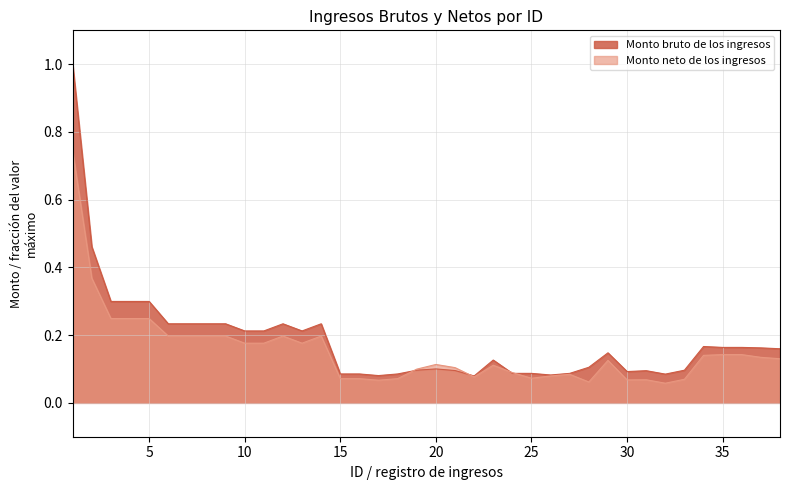

Is the value of Monto neto de los ingresos at 13 greater than the value of Monto bruto de los ingresos at 18?

Yes